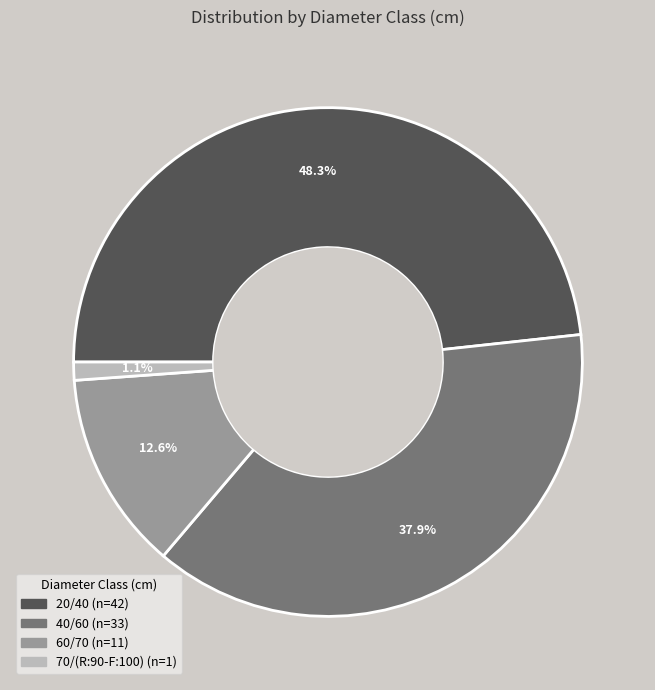

Is it true that 60/70 is 3% of the pie?

False